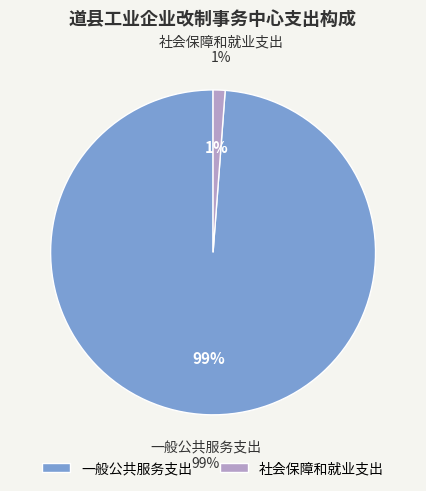

To the nearest percent, what is the average slice percentage?

50%